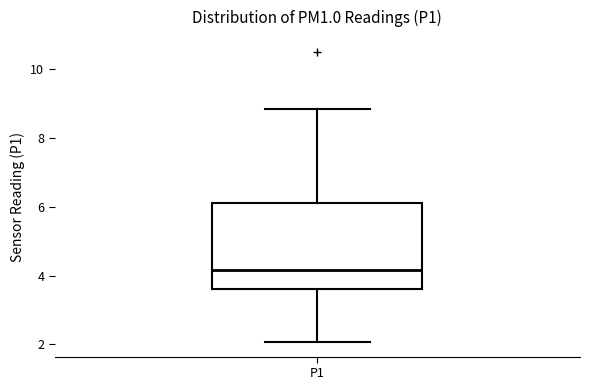

Where is the upper edge of the box for P1 on the y-axis? The values are not printed on the chart, so give them approximately, as read against the axis.

6.0